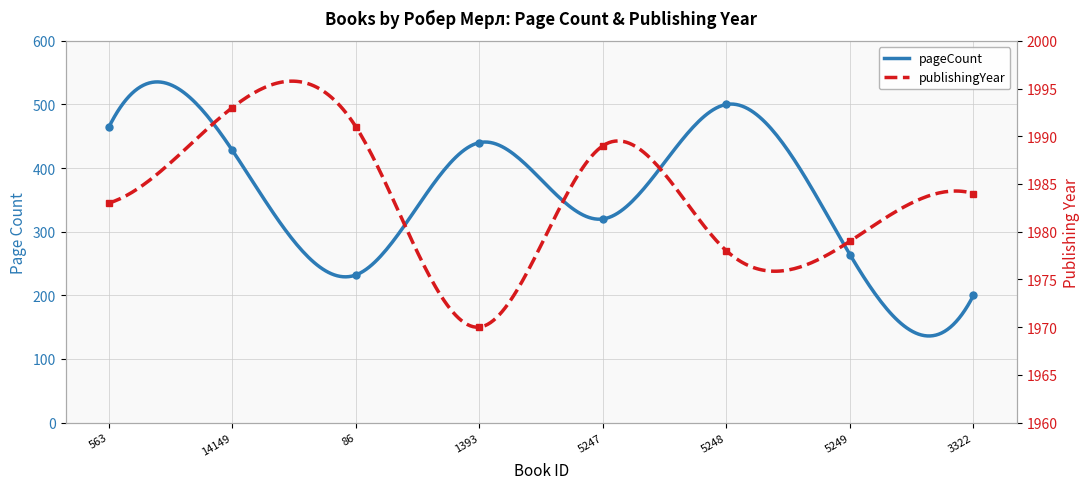

What is the sum of all pageCount values?

2848